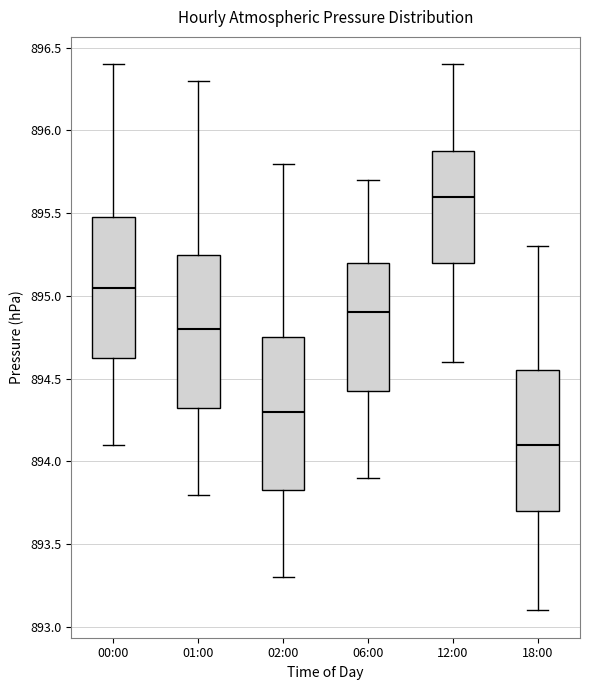

Which box has the highest median line?

12:00